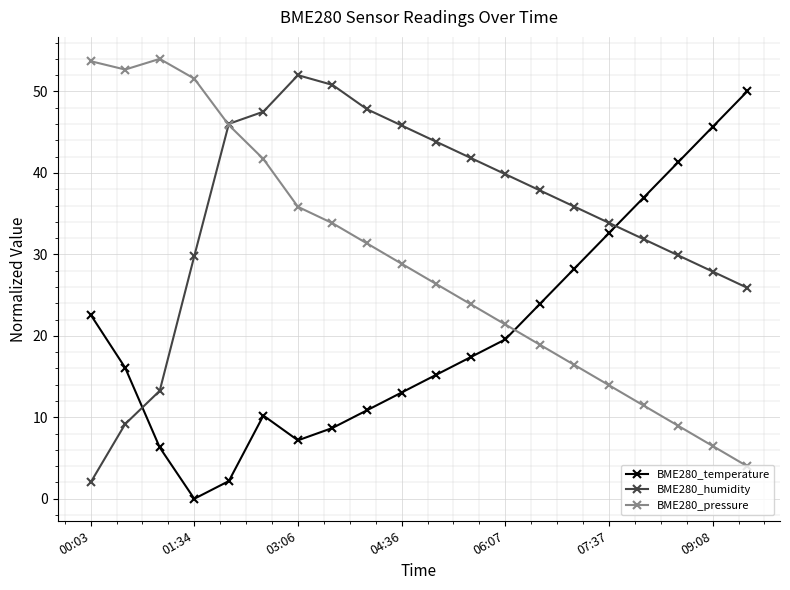

How many lines are shown in the chart?

3